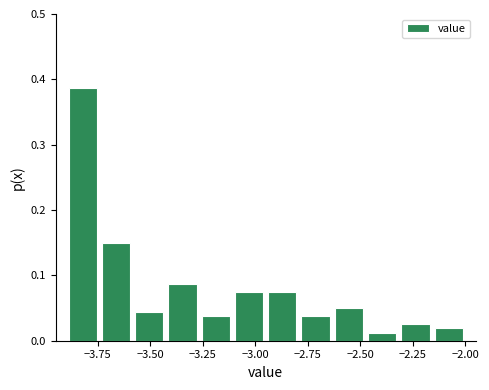

Around what value on the x-axis is the tallest bar? Give the approximate position of its centre, as read against the axis.

-3.80